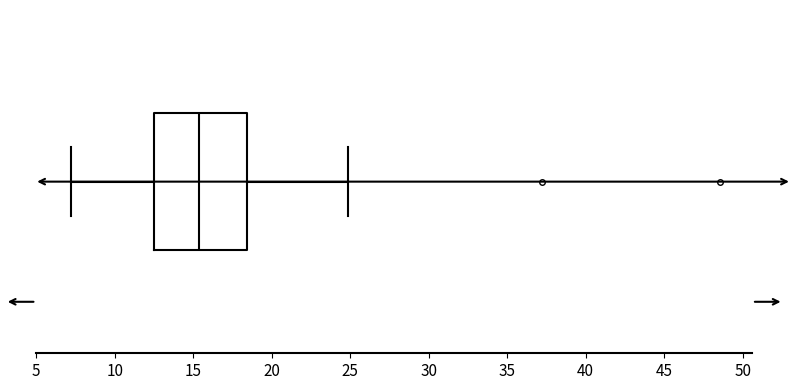

Read this box plot against the x-axis: the position of the median line, the range covered by the box, and the ends of both whiskers. The values are not printed on the chart, so give them approximately, as read against the axis.

median 15.5, box 12.5 to 18.5, whiskers 7.0 to 25.0